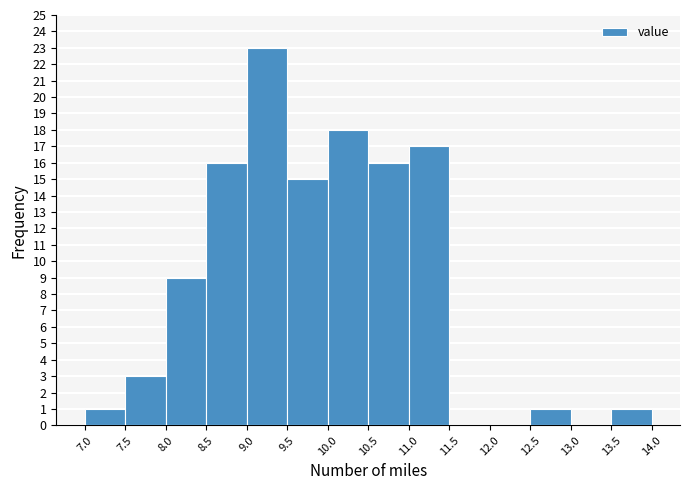

Reading left to right, list every bar in this chart as the range it spans on the x-axis followed by its height. The values are not printed on the chart, so give them approximately, as read against the axis.

7.0 to 7.5: 1
7.5 to 8.0: 3
8.0 to 8.5: 9
8.5 to 9.0: 16
9.0 to 9.5: 23
9.5 to 10.0: 15
10.0 to 10.5: 18
10.5 to 11.0: 16
11.0 to 11.5: 17
11.5 to 12.0: 0
12.0 to 12.5: 0
12.5 to 13.0: 1
13.0 to 13.5: 0
13.5 to 14.0: 1